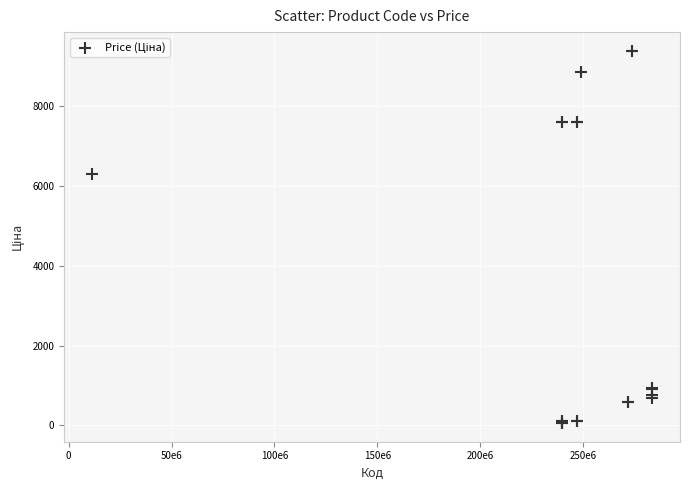

What Y value in the scatter plot is closest to 4720?

6308.8